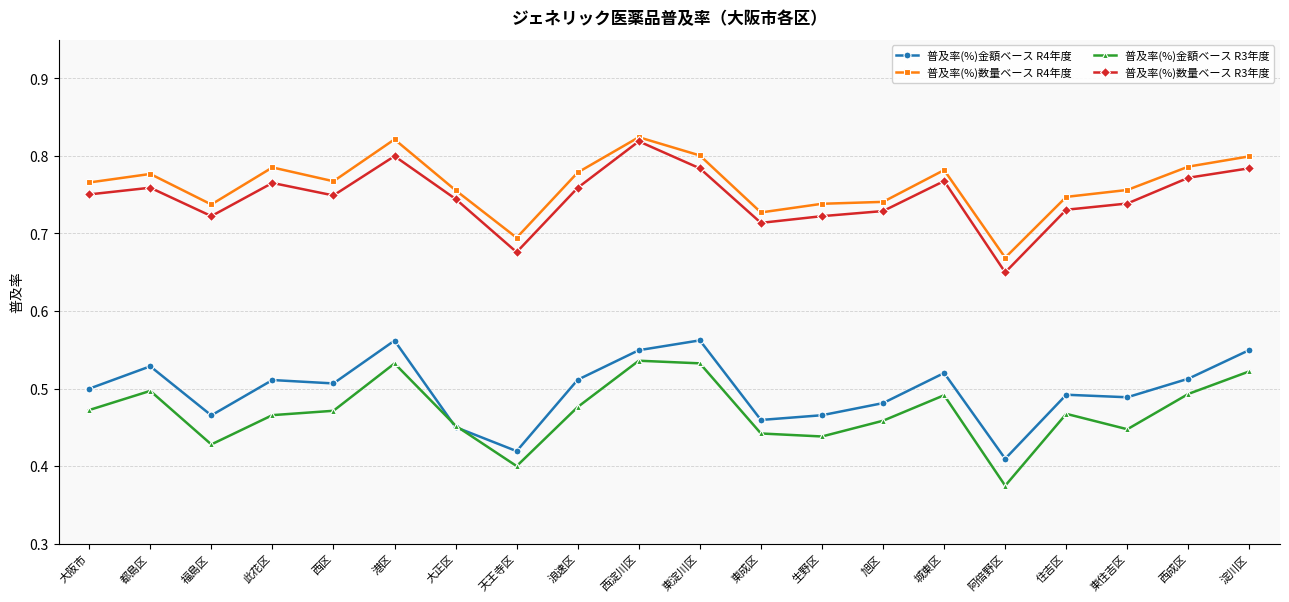

How many lines are shown in the chart?

4